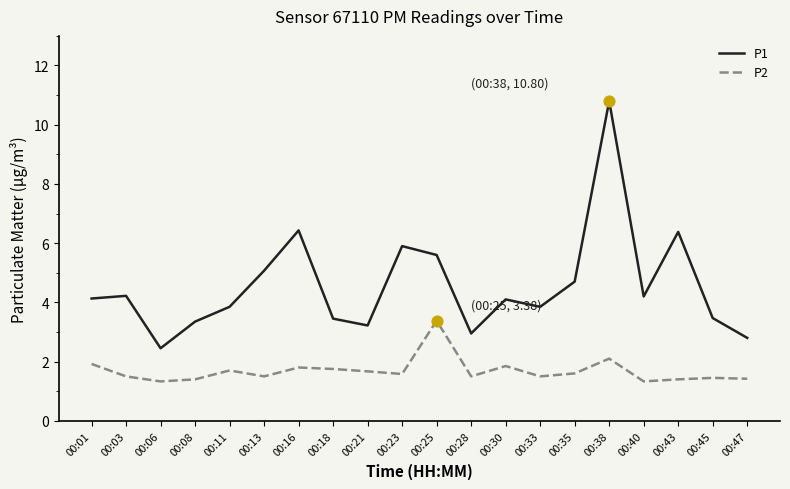

At which category is the sum across all series the highest?

00:38